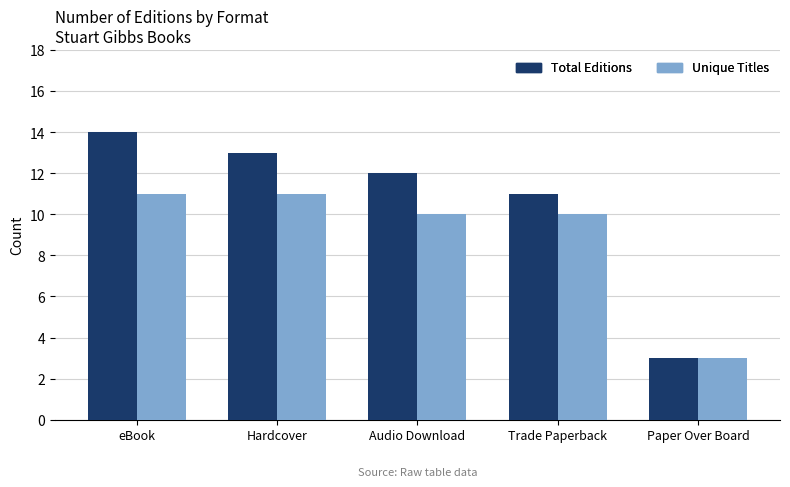

The Unique Titles series shows 6 at Hardcover. True or false?

False